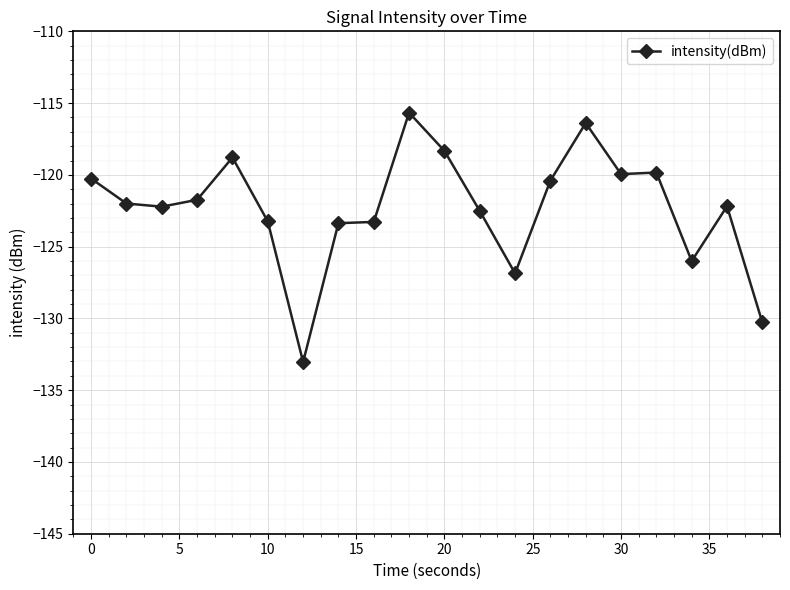

What is the greatest value displayed?

-115.7